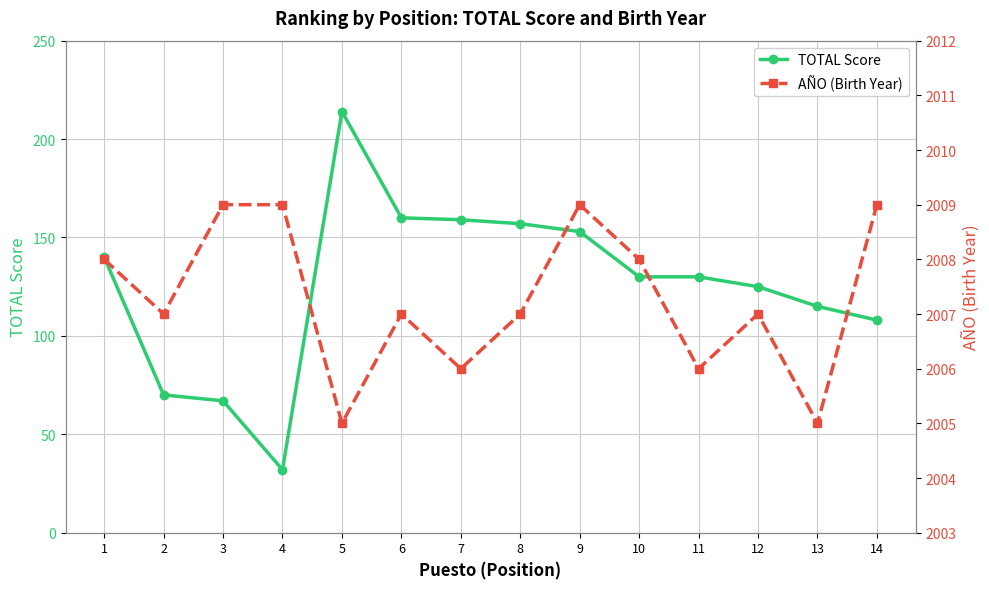

At which category is the sum across all series the highest?

5